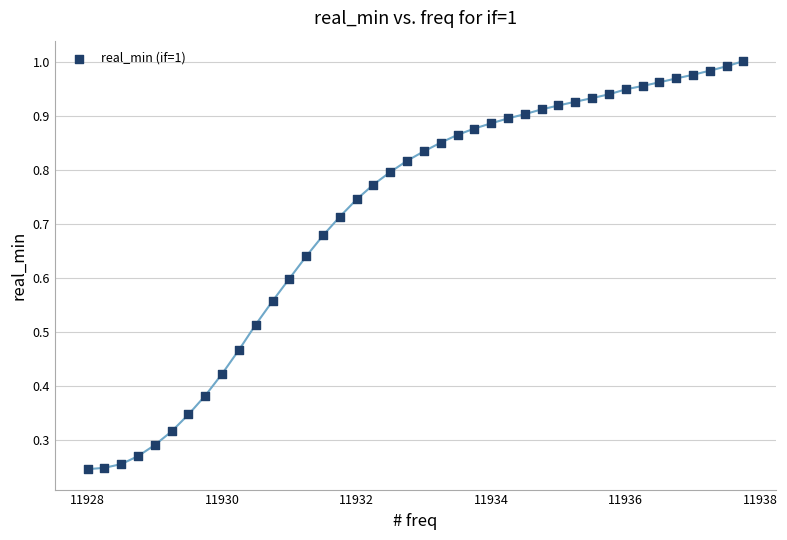

What is the range of X values (max minus min)?

9.8